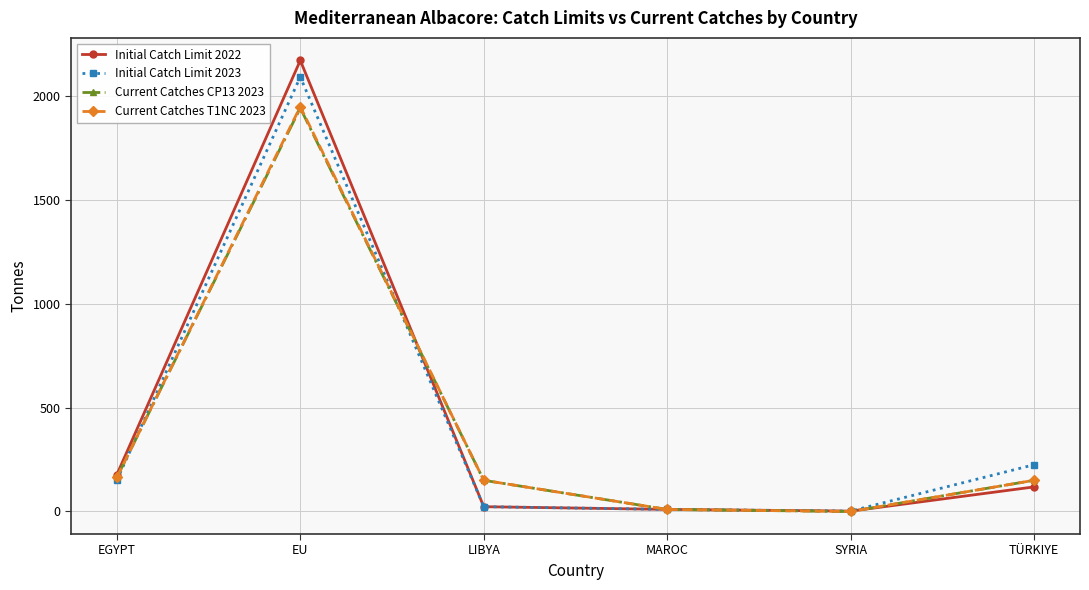

At which label is Initial Catch Limit 2022 closest to 1085?

EGYPT